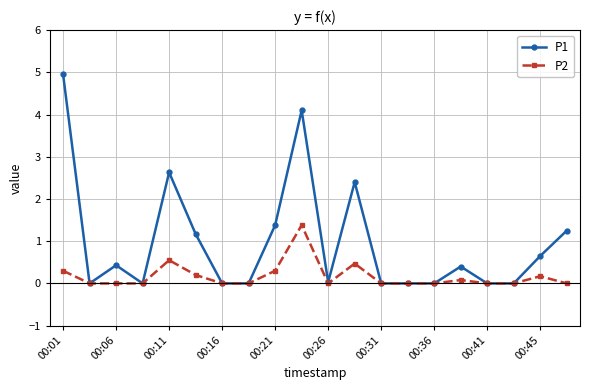

What is the highest value of the P2 series?

1.4